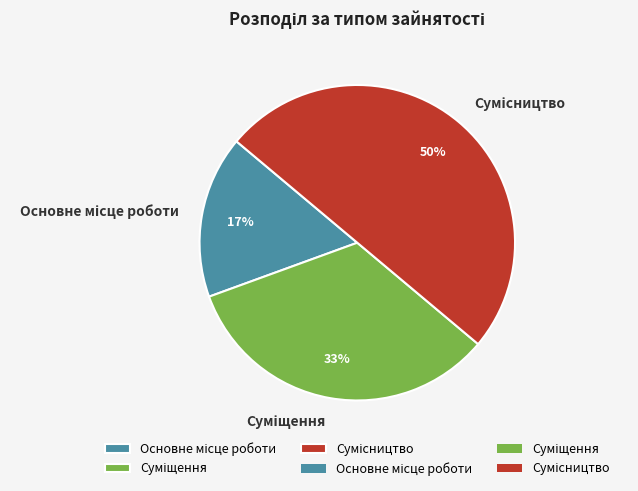

To the nearest percent, what is the difference between the largest and smallest slice percentages?

33%